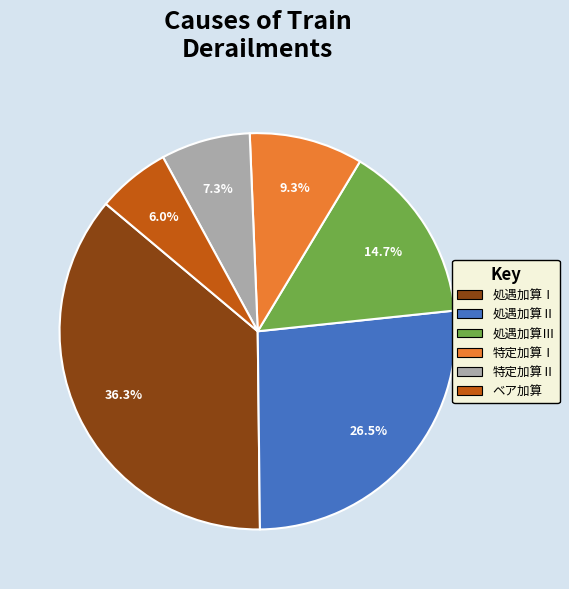

Is 処遇加算Ⅲ the majority of the pie?

No